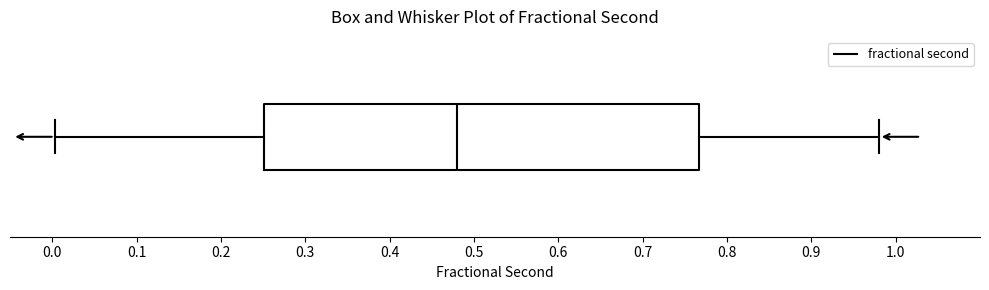

Transcribe this box plot: give where the median line is, the range the box spans, and where the two whiskers end, as read against the x-axis. The values are not printed on the chart, so give them approximately, as read against the axis.

median 0.48, box 0.25 to 0.77, whiskers 0.00 to 0.98